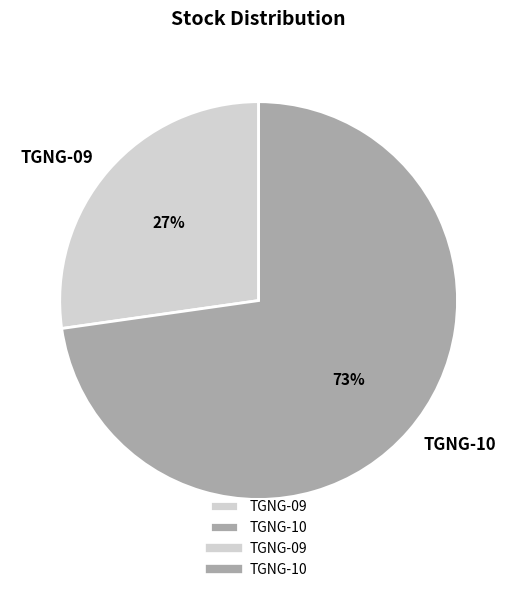

Rank the categories by value from lowest to highest.

TGNG-09, TGNG-10